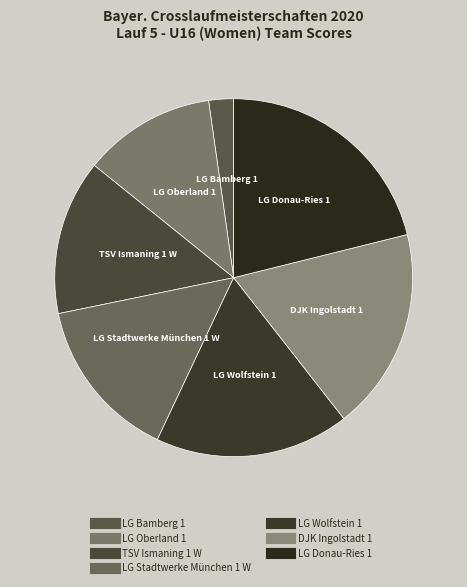

Combined, do LG Bamberg 1 and LG Oberland 1 account for over 50%?

No